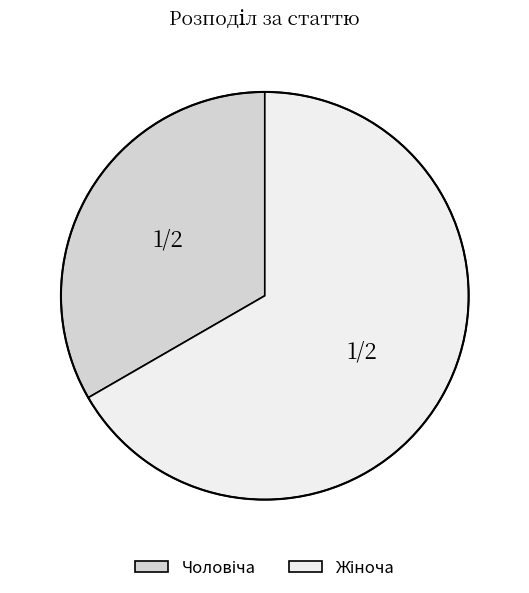

Is there a majority slice in this chart?

Yes